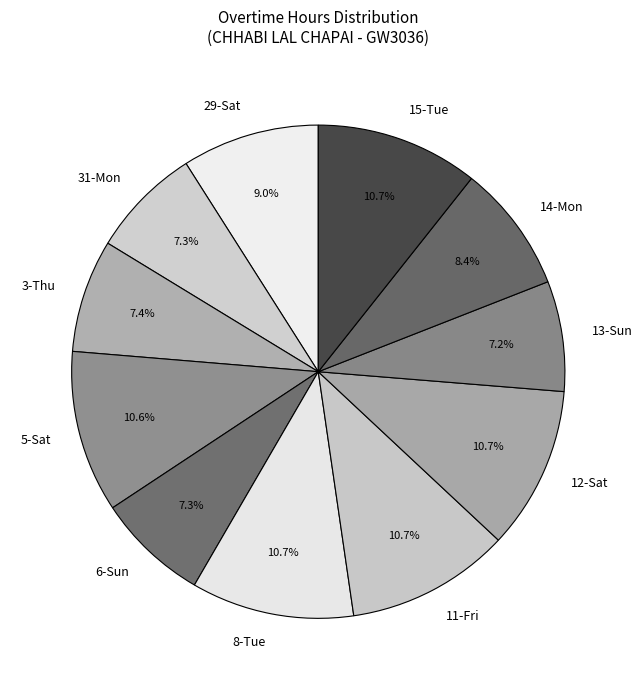

To the nearest percent, what portion does 31-Mon represent?

7%